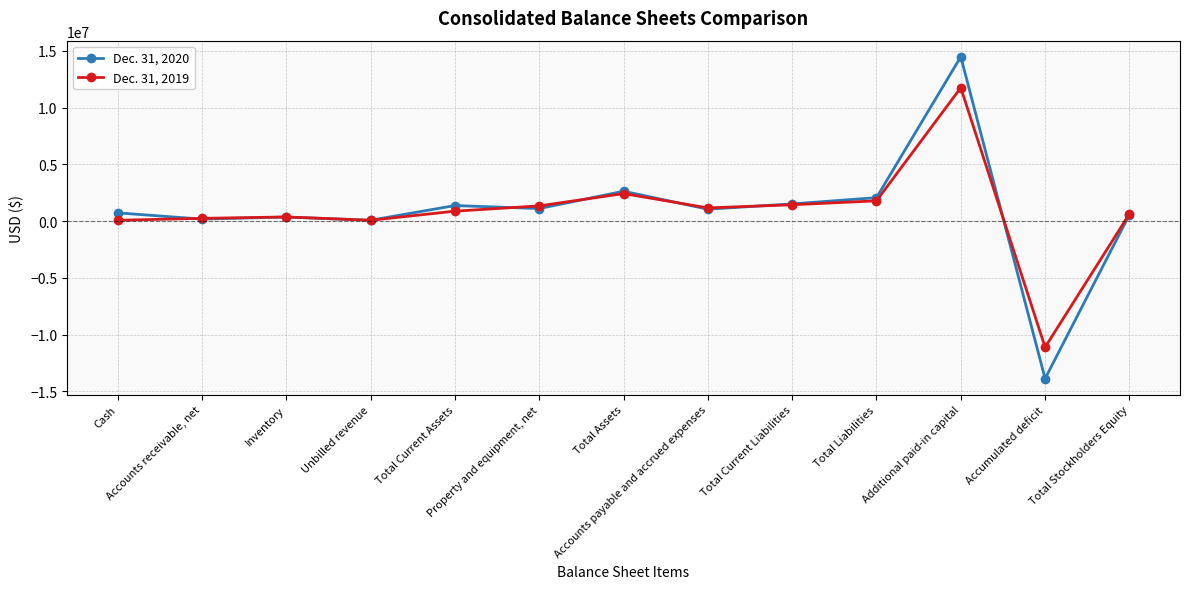

What is the greatest value displayed?

14486166